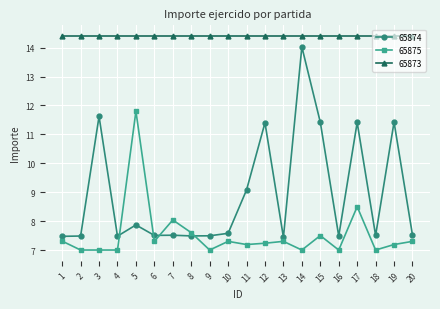

At which category is the sum across all series the highest?

14